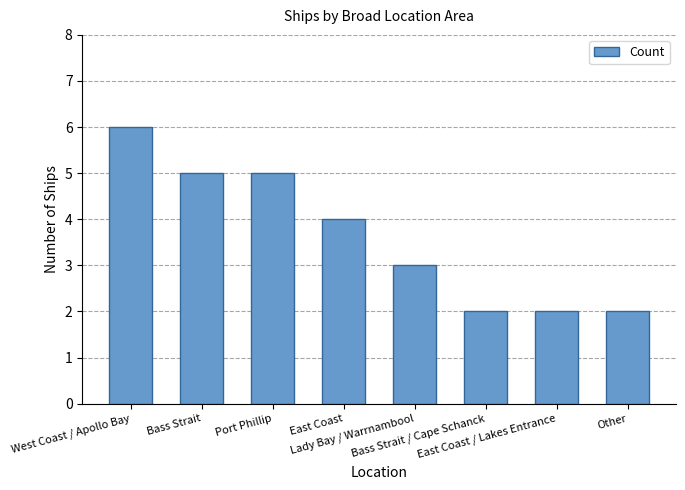

True or false: the data shows 3 at Lady Bay / Warrnambool.

True